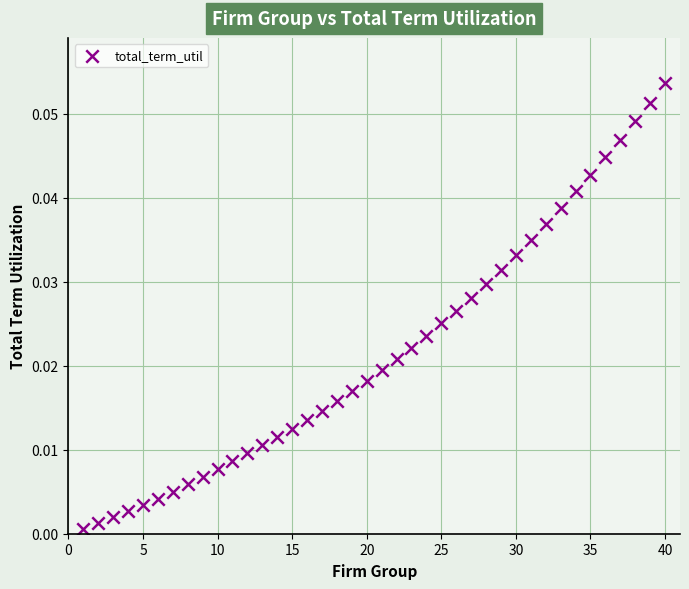

What is the range of X values (max minus min)?

39.0